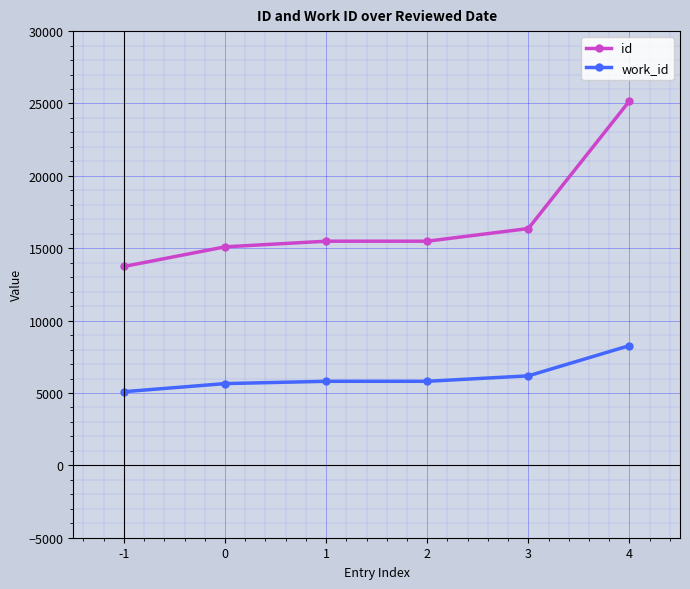

What value does the id series have at 4?

25173